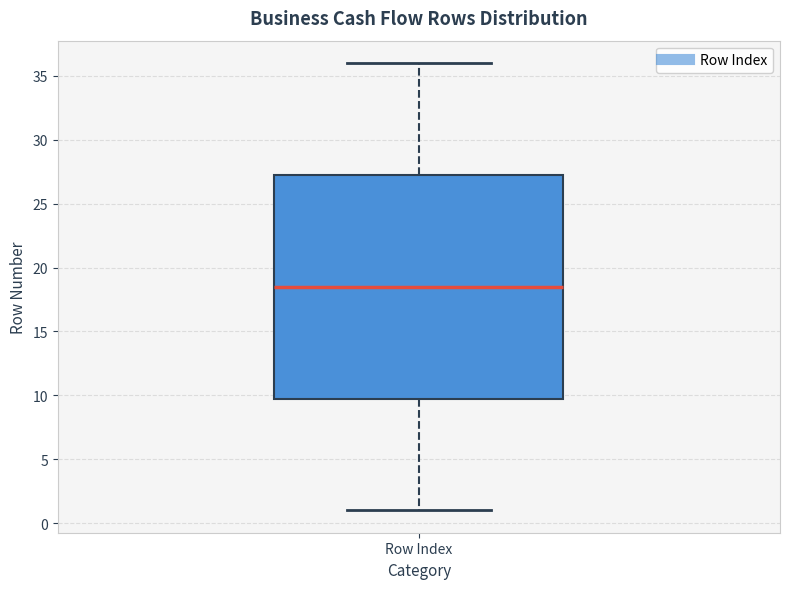

Where does the median line of the box for Row Index sit on the y-axis? The values are not printed on the chart, so give them approximately, as read against the axis.

18.5